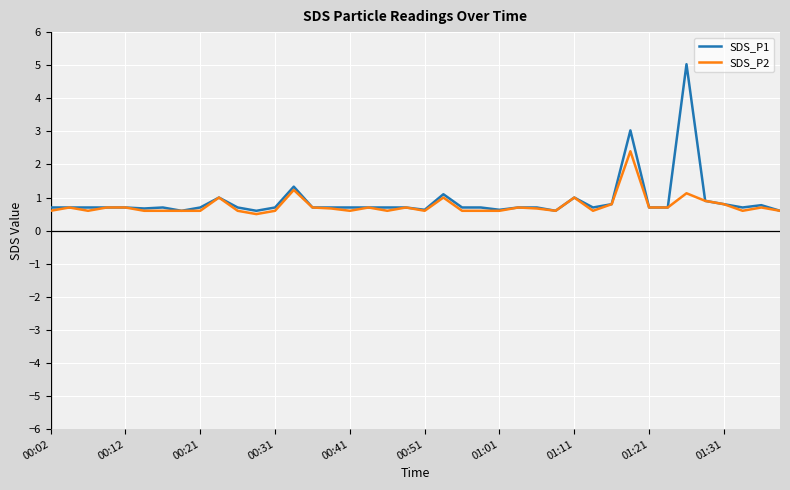

What is the highest value of the SDS_P1 series?

5.0